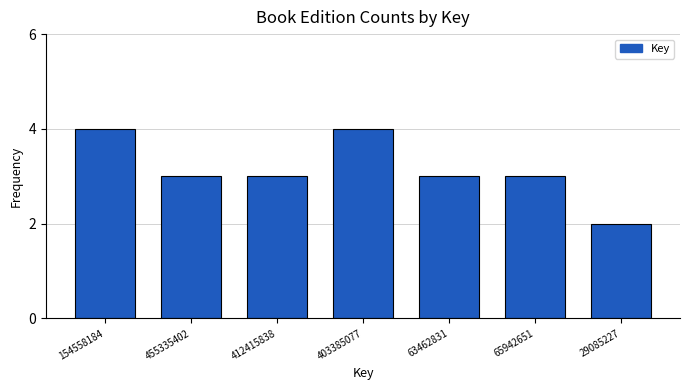

Reading left to right, list all the values displayed in this chart.

4	3	3	4	3	3	2